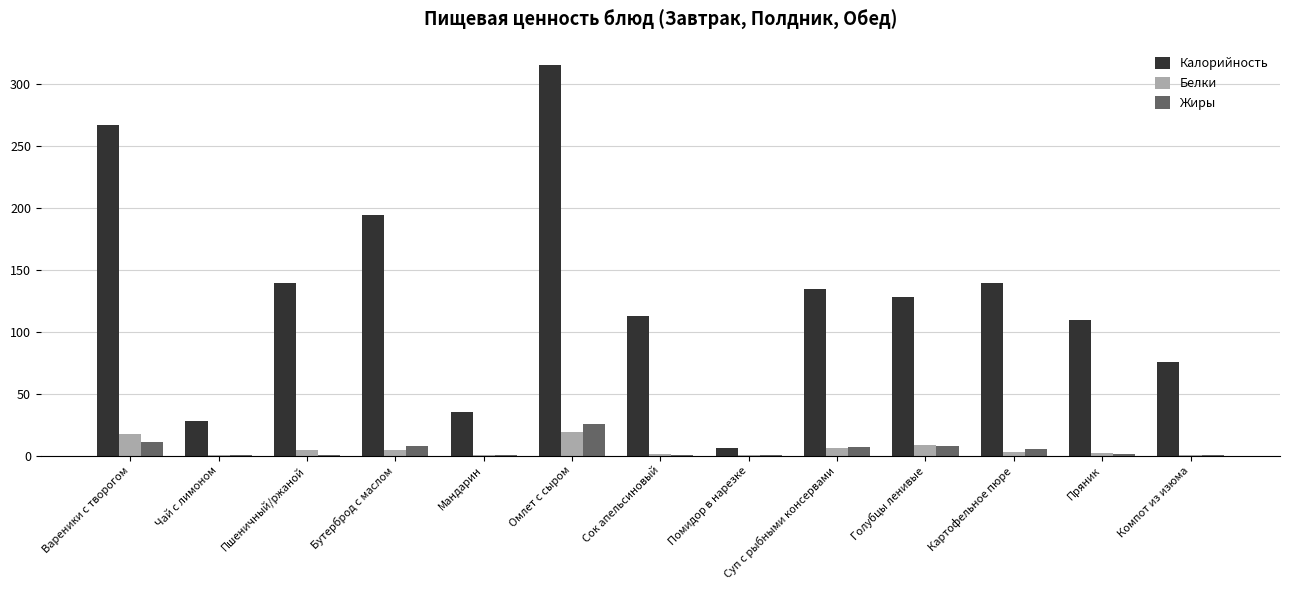

At which label does Белки first exceed 3?

Вареники с творогом